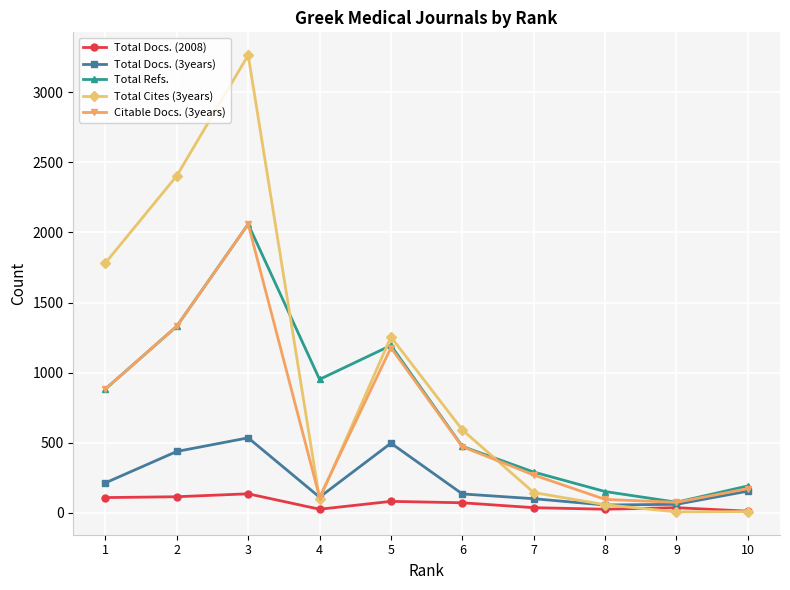

What is the difference between the highest and lowest values at 4?

926